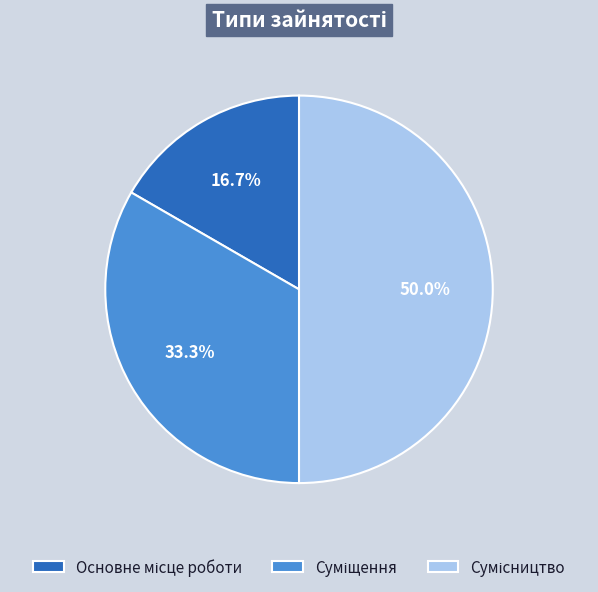

How many segments does this pie chart have?

3